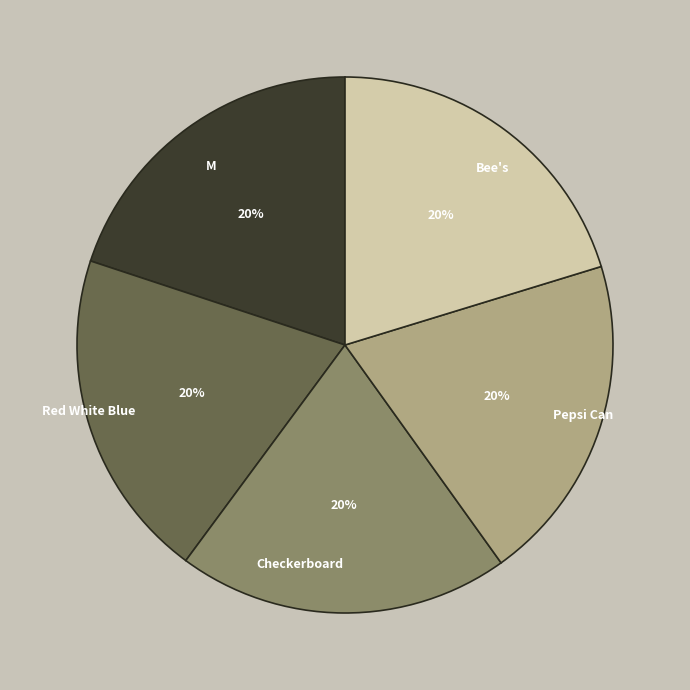

True or false: M accounts for 10% of the total.

False